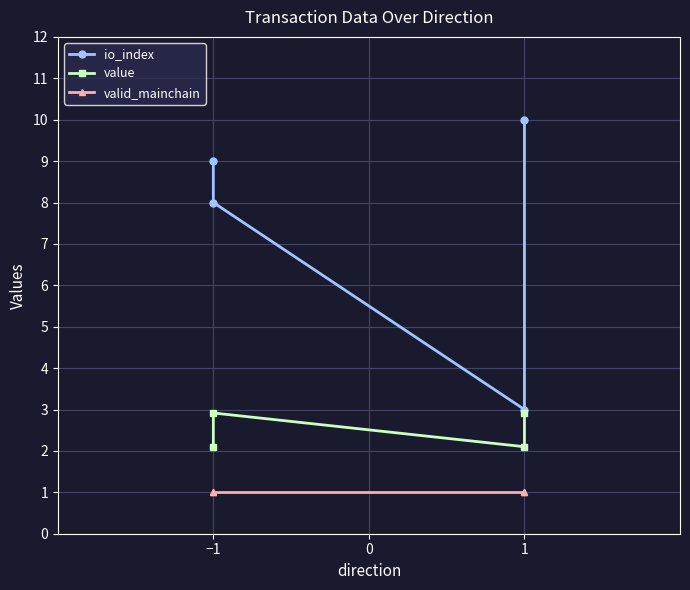

What is the total value across all series at 1?

6.1